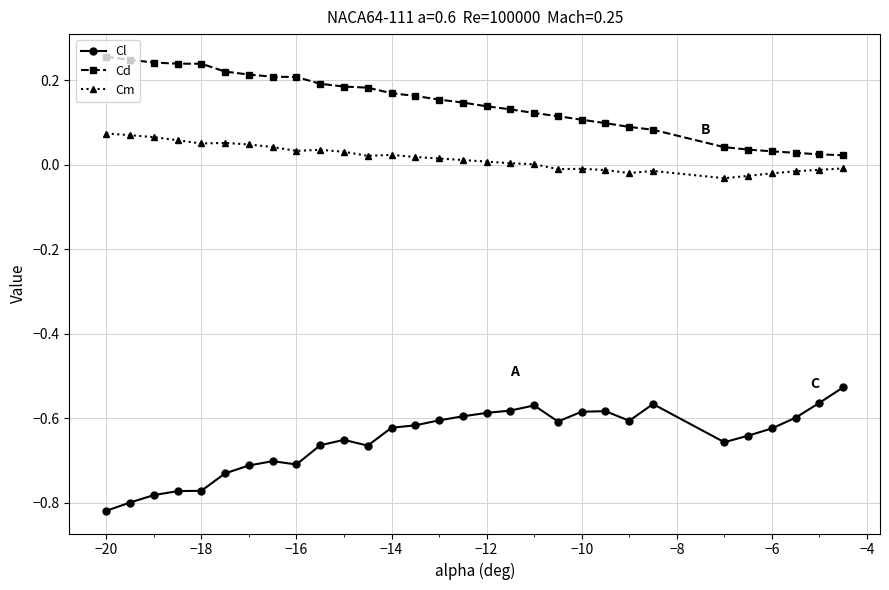

True or false: Cd and Cm cross at least once.

False